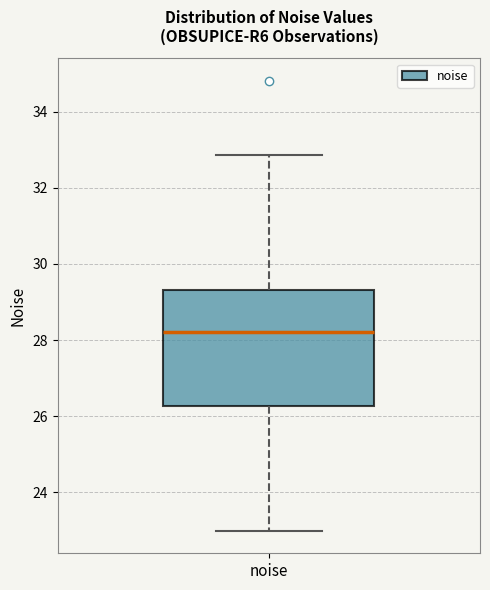

Transcribe this box plot: give where the median line is, the range the box spans, and where the two whiskers end, as read against the y-axis. The values are not printed on the chart, so give them approximately, as read against the axis.

median 28.2, box 26.2 to 29.4, whiskers 23.0 to 32.8